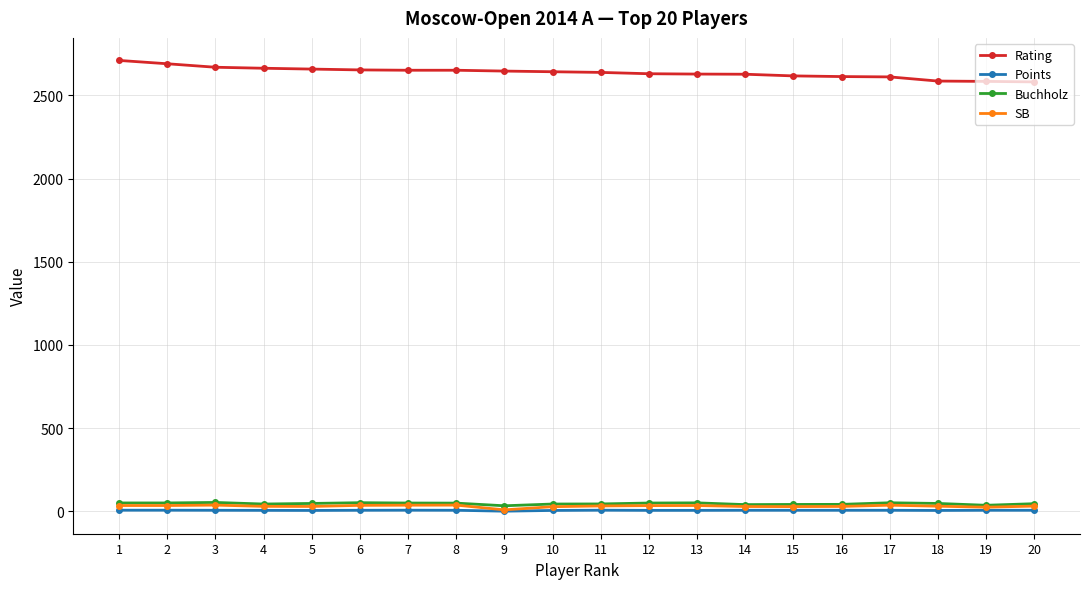

Which series has the largest total across all categories?

Rating